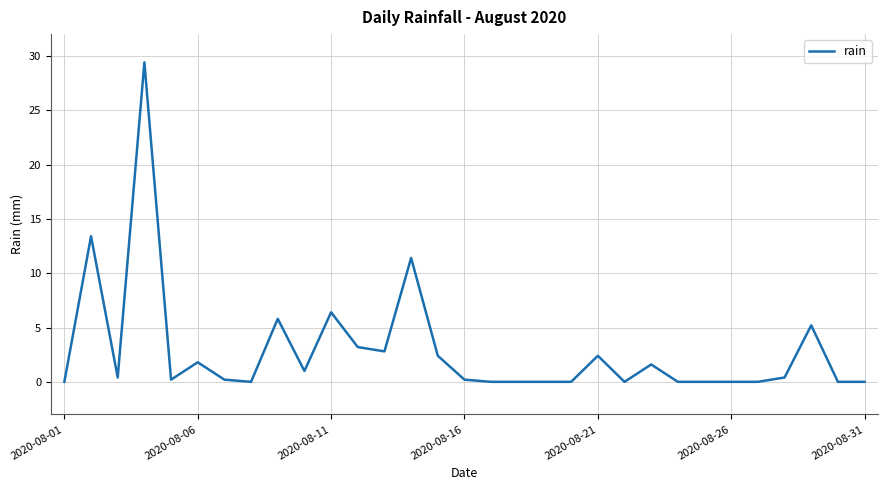

What is the greatest value displayed?

29.4